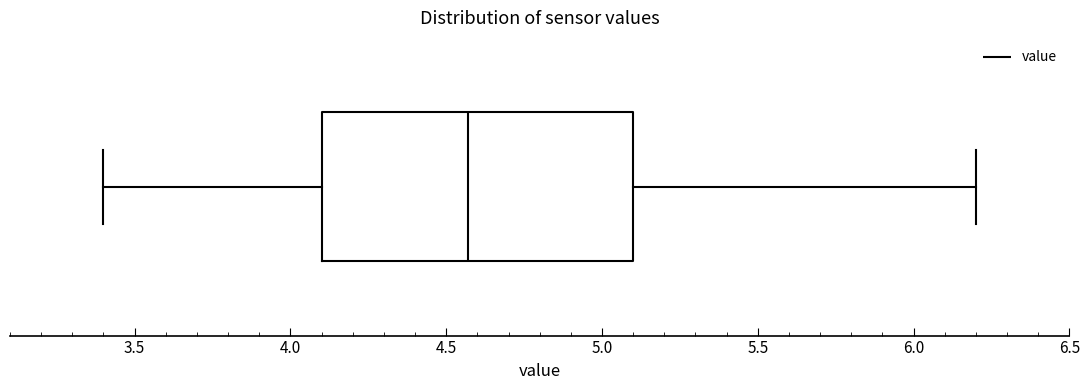

Transcribe this box plot: give where the median line is, the range the box spans, and where the two whiskers end, as read against the x-axis. The values are not printed on the chart, so give them approximately, as read against the axis.

median 4.55, box 4.10 to 5.10, whiskers 3.40 to 6.20